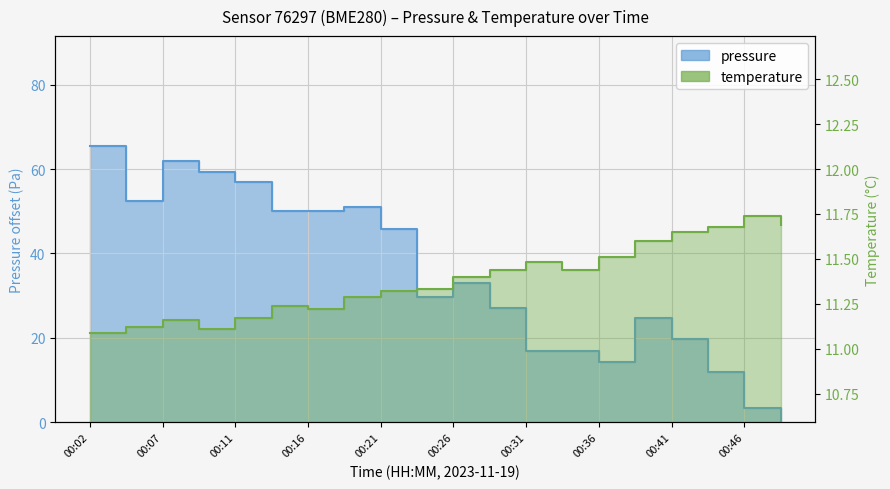

Which category has the highest value across all series?

00:02